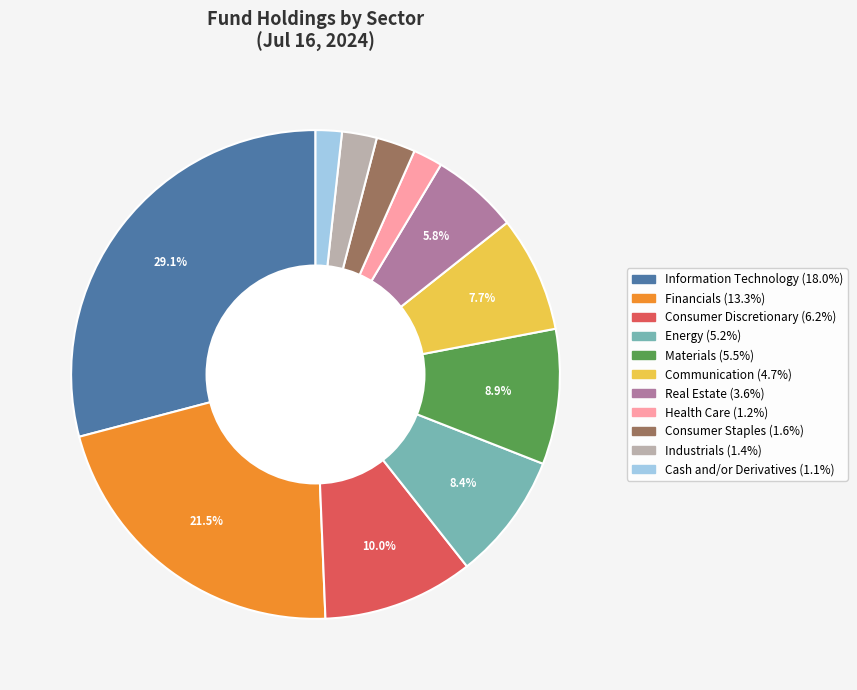

Count the number of slices in the pie.

11